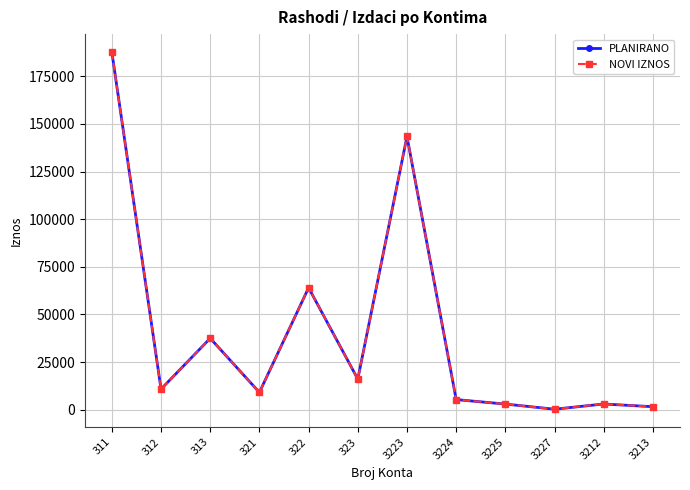

Is this an area chart (filled region under the line)?

No